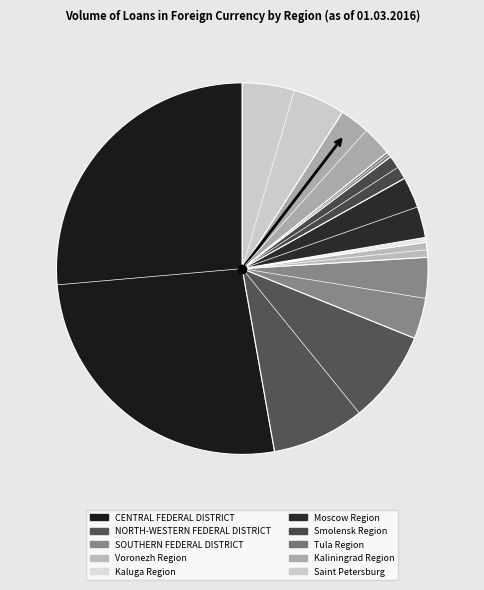

To the nearest percent, what is the combined percentage of Moscow Region and CENTRAL FEDERAL DISTRICT?

58%